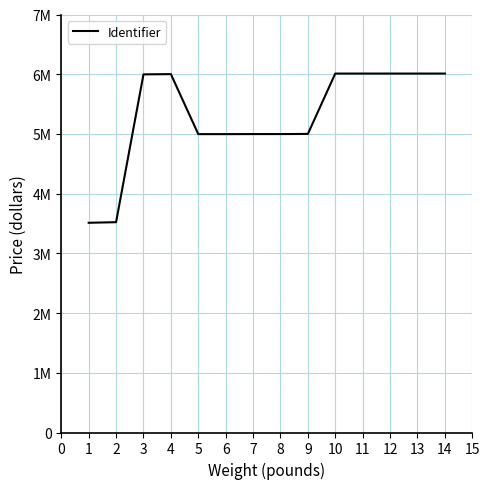

Does the chart display data point markers on the line(s)?

No